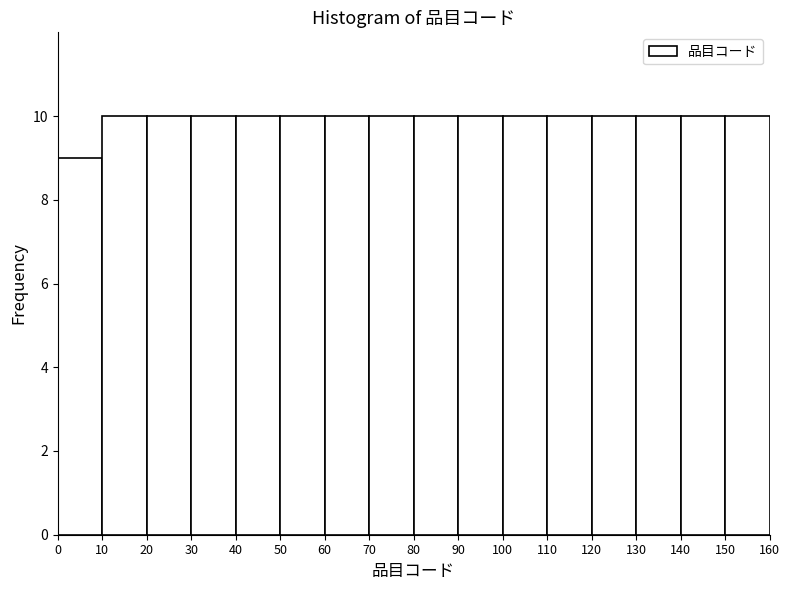

Reading left to right, transcribe this chart: for each bar, give the range it covers on the x-axis and its height. The values are not printed on the chart, so give them approximately, as read against the axis.

0 to 10: 9
10 to 20: 10
20 to 30: 10
30 to 40: 10
40 to 50: 10
50 to 60: 10
60 to 70: 10
70 to 80: 10
80 to 90: 10
90 to 100: 10
100 to 110: 10
110 to 120: 10
120 to 130: 10
130 to 140: 10
140 to 150: 10
150 to 160: 10